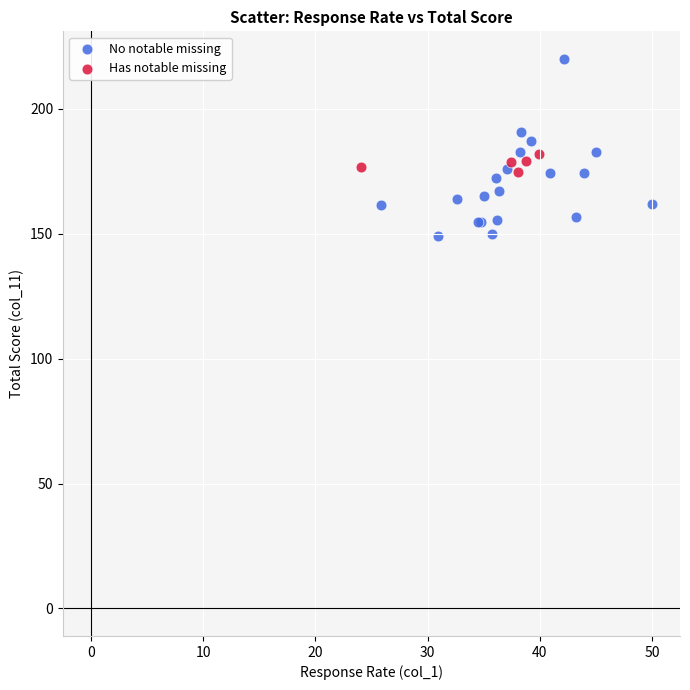

Which series contains the highest Y value?

No notable missing